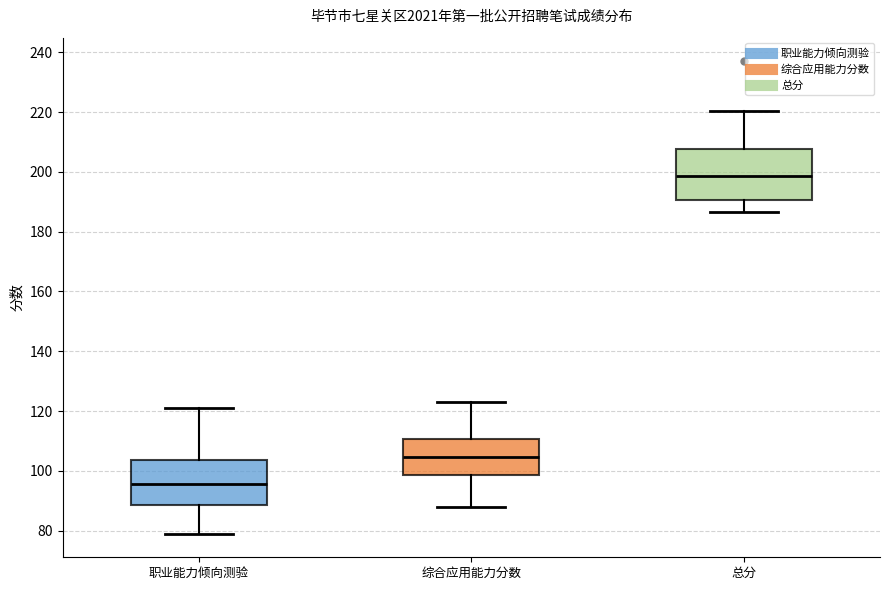

Which box's median line is the lowest?

职业能力倾向测验